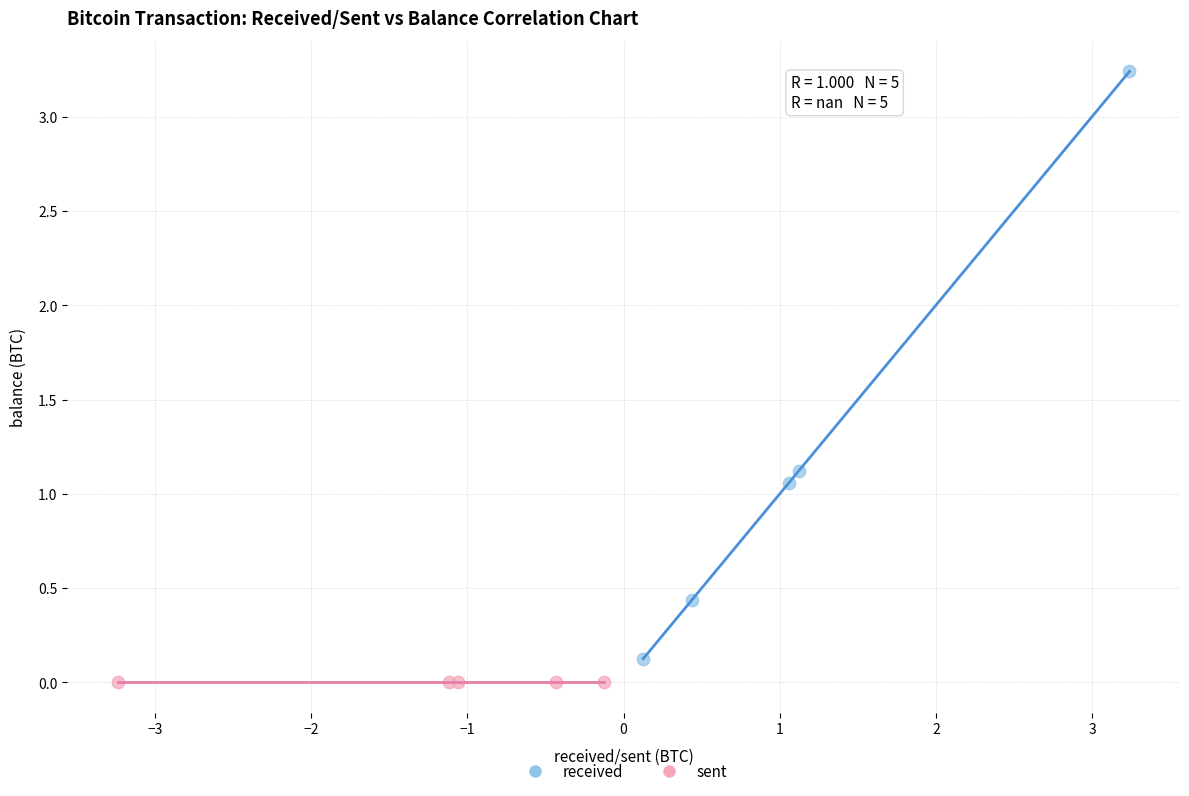

What are all the series names shown in the legend?

received, sent